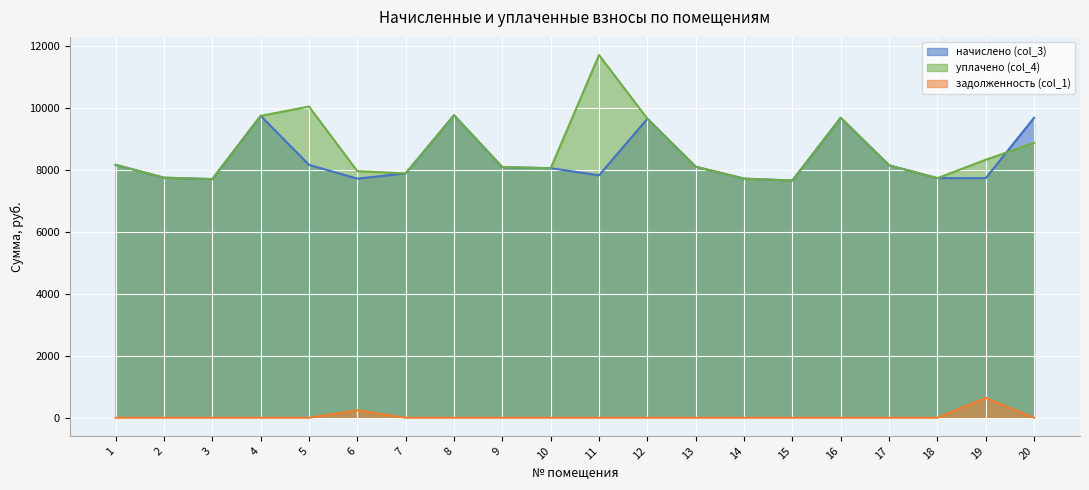

Which series has the widest spread of values?

уплачено (col_4)